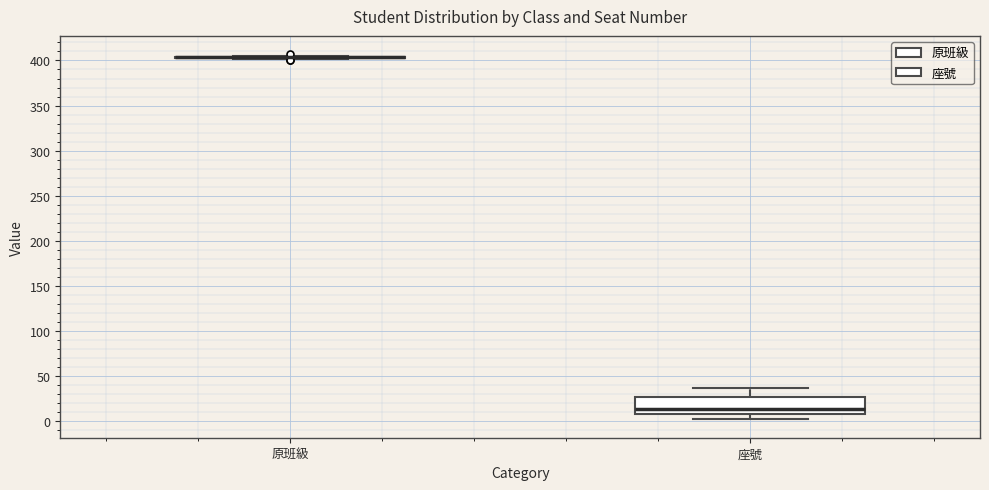

Where is the upper edge of the box for 座號 on the y-axis? The values are not printed on the chart, so give them approximately, as read against the axis.

25